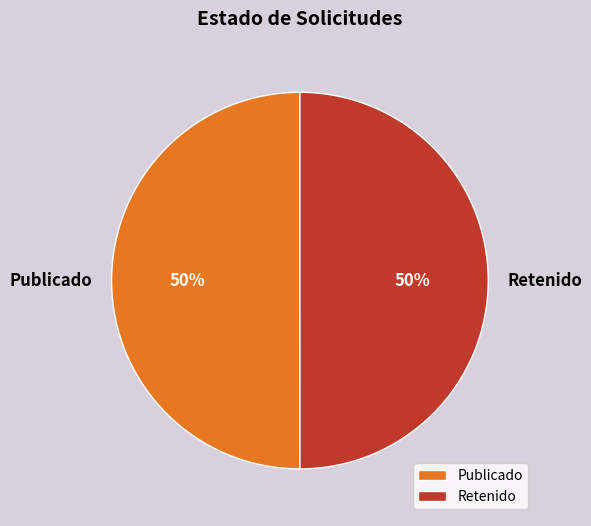

Approximately how many times larger is the value at Publicado compared to Retenido?

1.0